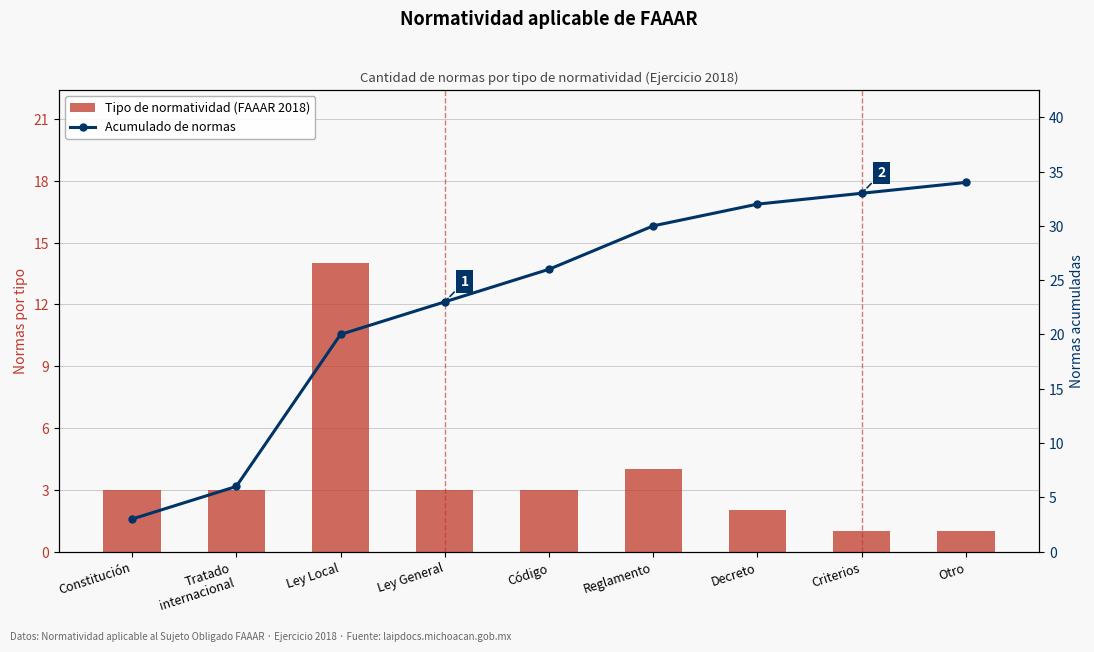

What is the difference between the Acumulado de normas values at Otro and Código?

8